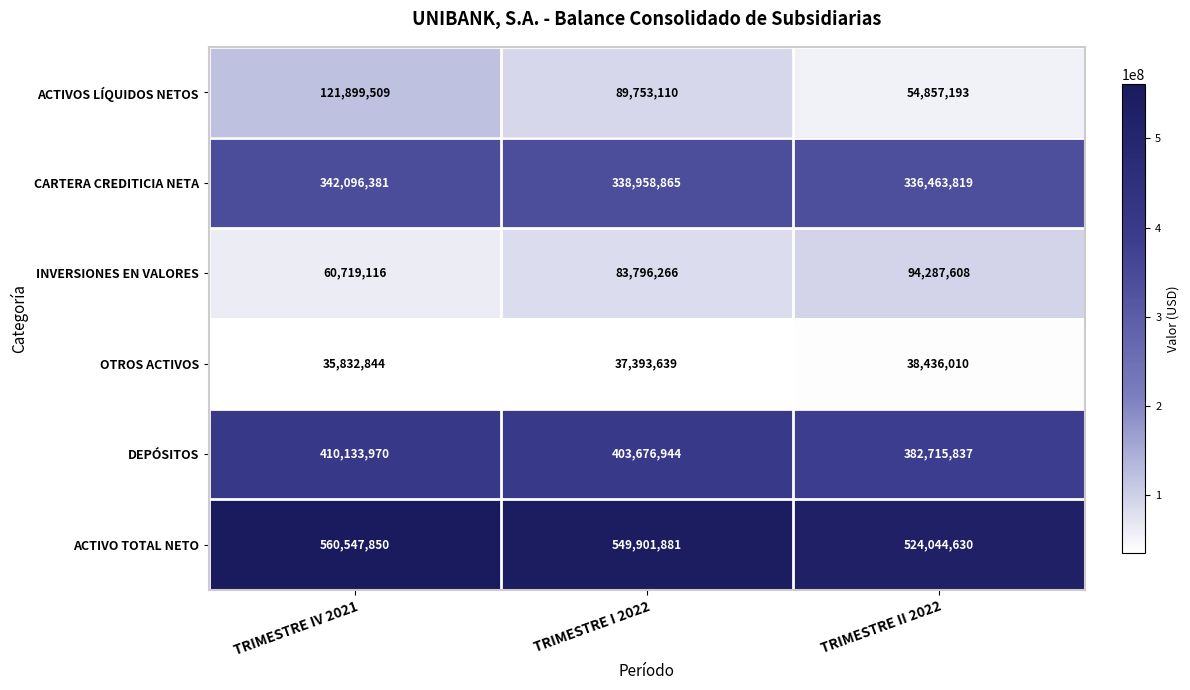

Which series has the largest range (max minus min)?

ACTIVOS LÍQUIDOS NETOS